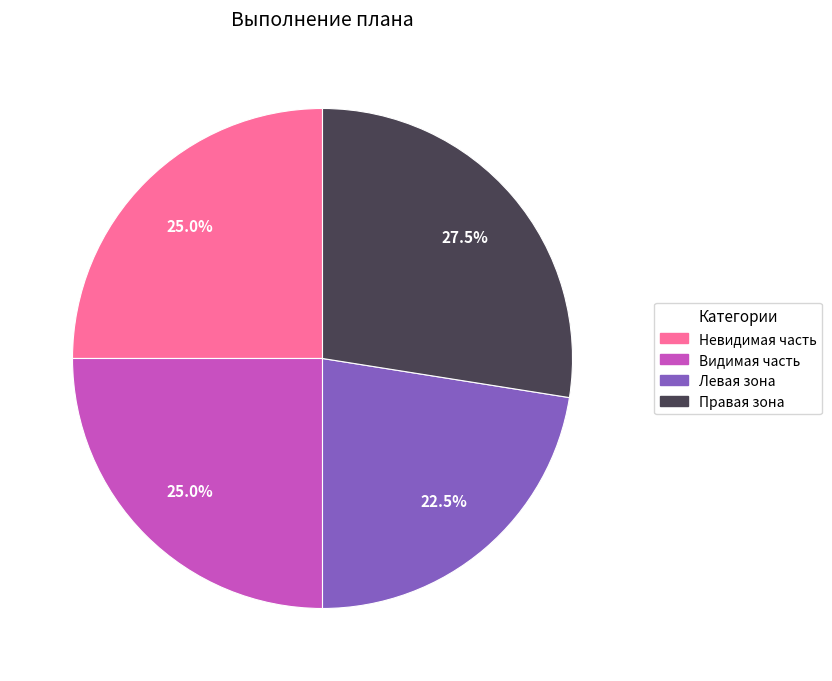

Approximately how many times larger is the value at Видимая часть compared to Правая зона?

0.9